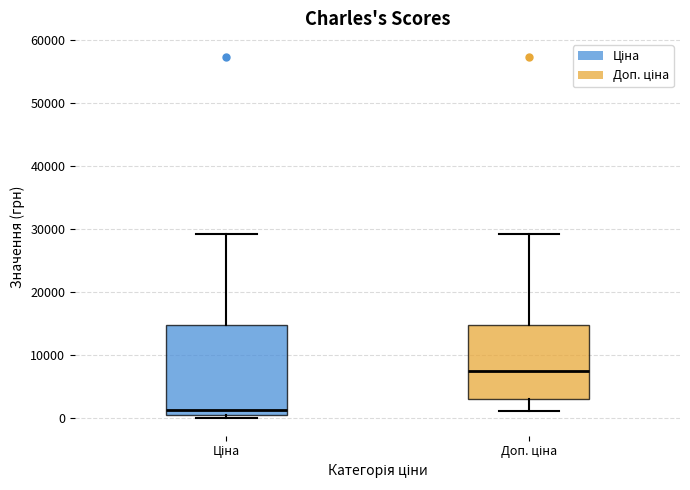

Where does the median line of the box for Доп. ціна sit on the y-axis? The values are not printed on the chart, so give them approximately, as read against the axis.

7000